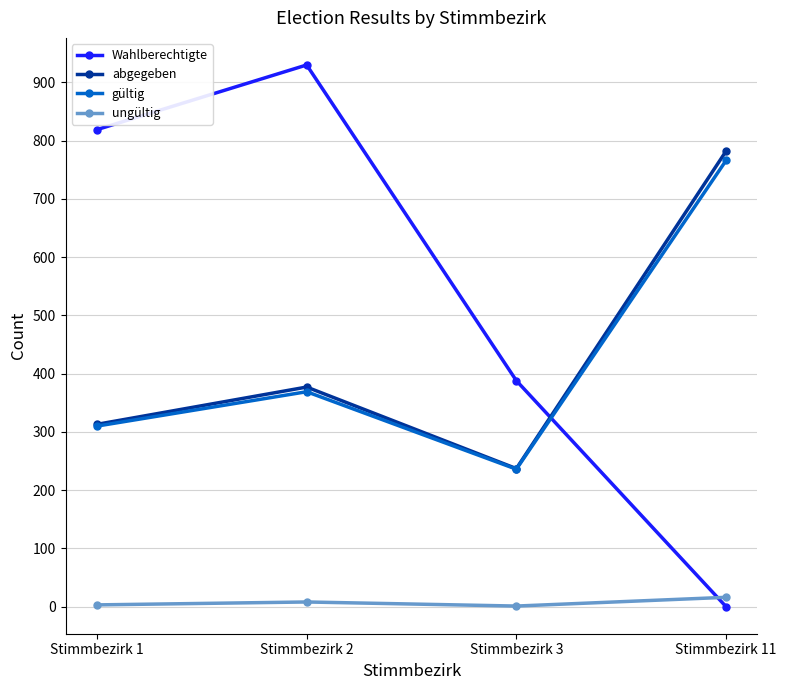

True or false: gültig has more than 2 points higher than both neighbors.

False